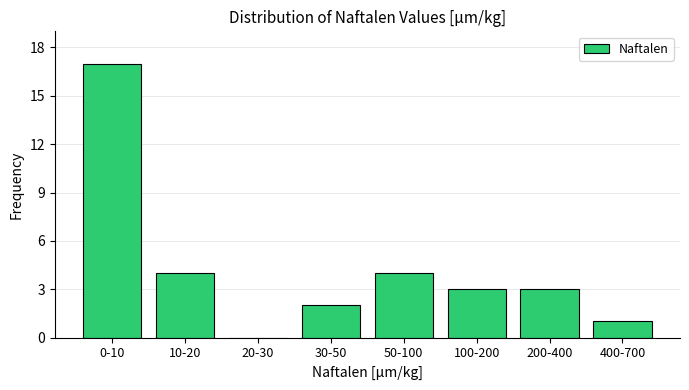

Reading left to right, extract all data points from this chart.

0-10=17	10-20=4	20-30=0	30-50=2	50-100=4	100-200=3	200-400=3	400-700=1